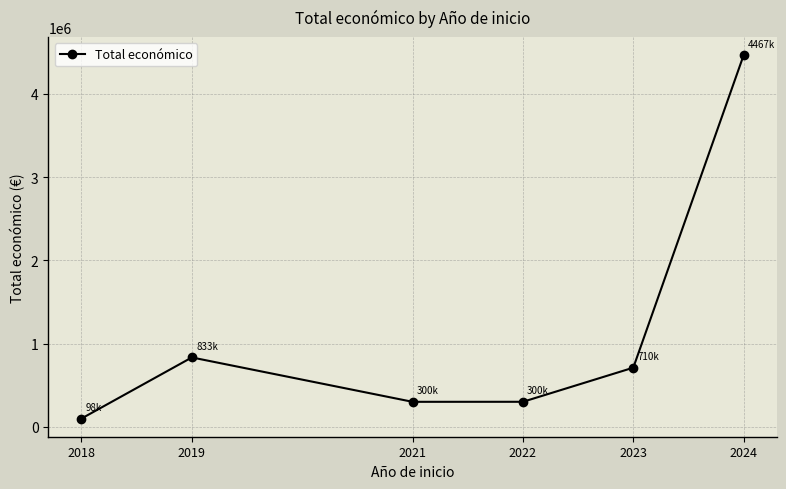

What value does the data have at 2018, to the nearest 100?

98400